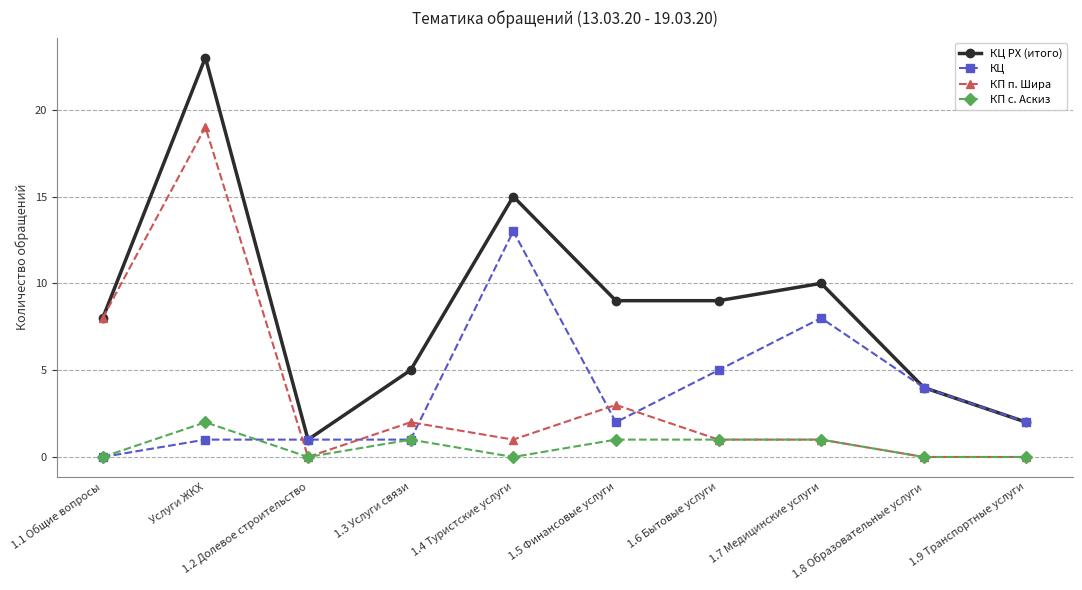

True or false: КЦ and КП с. Аскиз cross at least once.

True